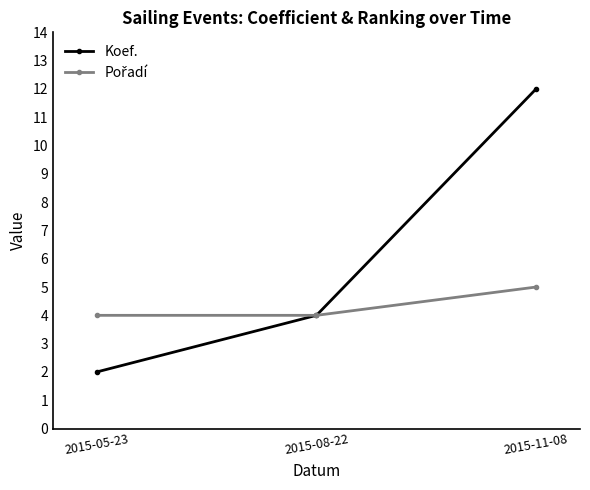

What is the label of the 3rd point from the right?

2015-05-23